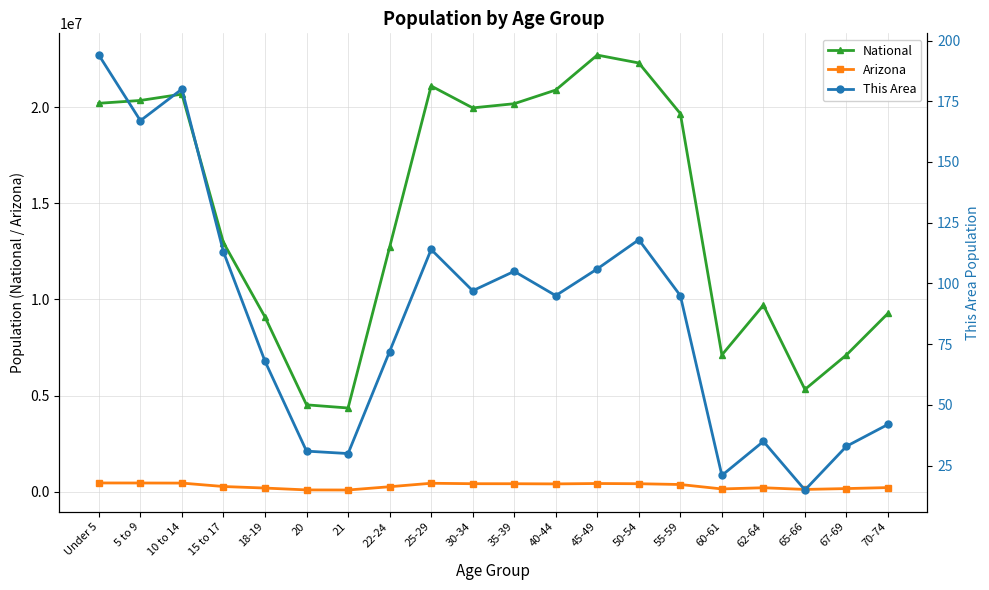

Which category has the highest value across all series?

45-49